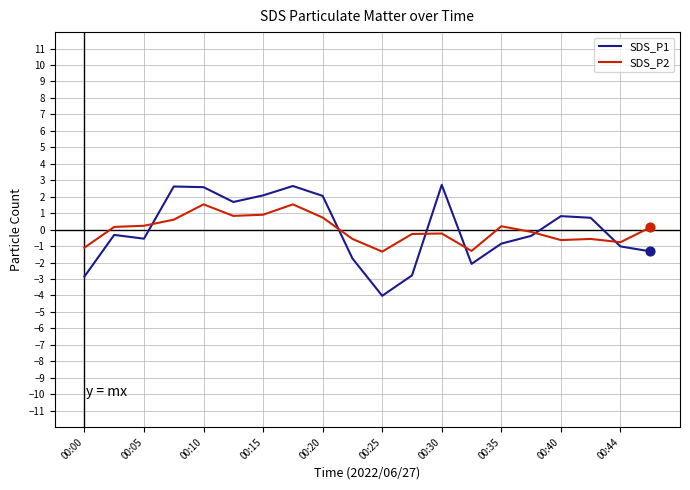

What are all the series names shown in the legend?

SDS_P1, SDS_P2